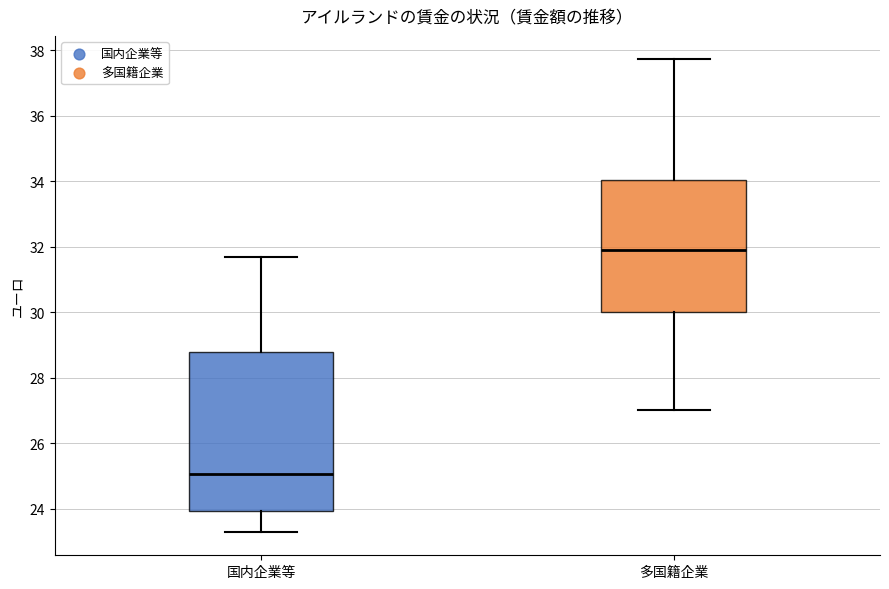

Reading left to right, transcribe this box plot: for each box, give where its median line is, the range the box spans, and where its two whiskers end, as read against the y-axis. The values are not printed on the chart, so give them approximately, as read against the axis.

国内企業等: median 25.0, box 24.0 to 28.8, whiskers 23.4 to 31.6
多国籍企業: median 31.8, box 30.0 to 34.0, whiskers 27.0 to 37.8